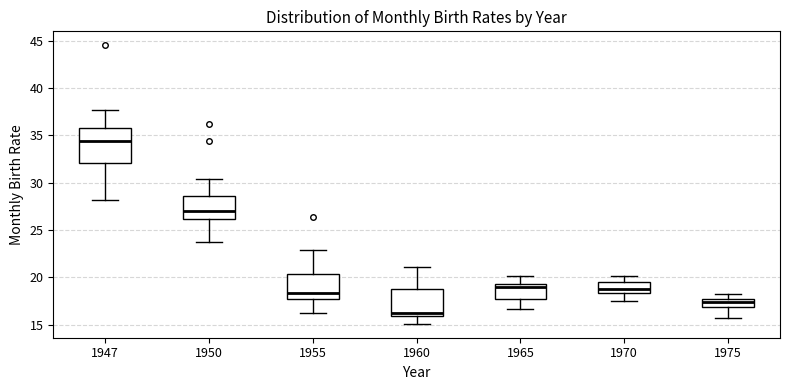

Which box is the tallest, from its lower edge to its upper edge?

1947